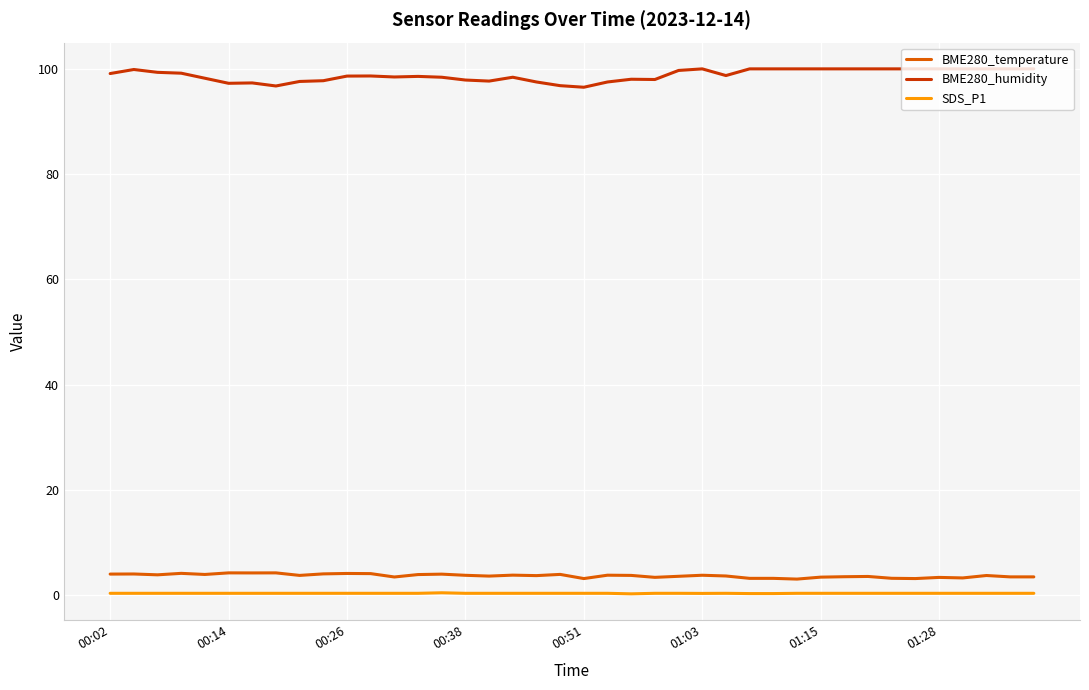

Which series has the largest total across all categories?

BME280_humidity